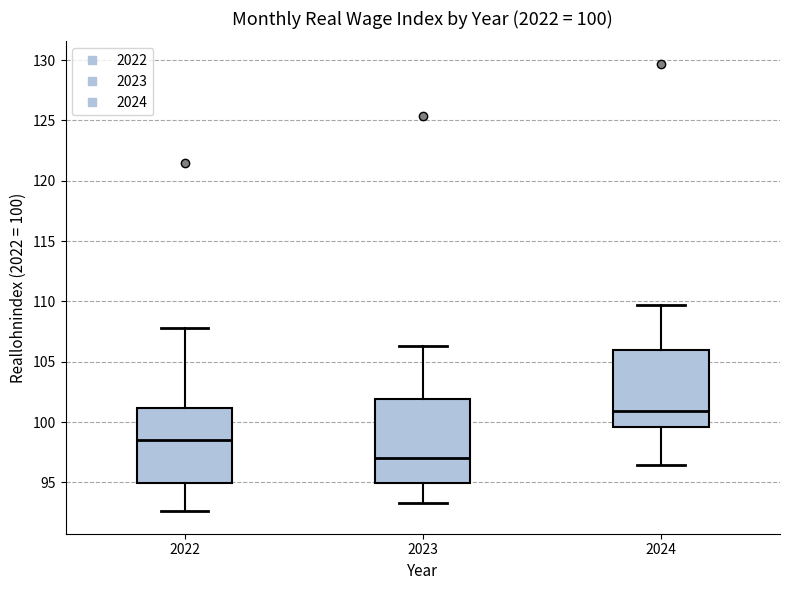

Comparing the boxes themselves (not the whiskers), which one is the tallest?

2023